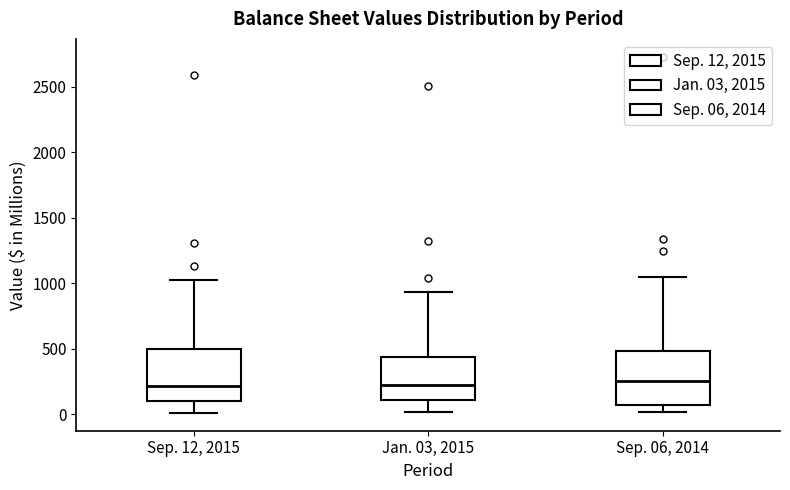

Where is the lower edge of the box for Sep. 06, 2014 on the y-axis? The values are not printed on the chart, so give them approximately, as read against the axis.

50